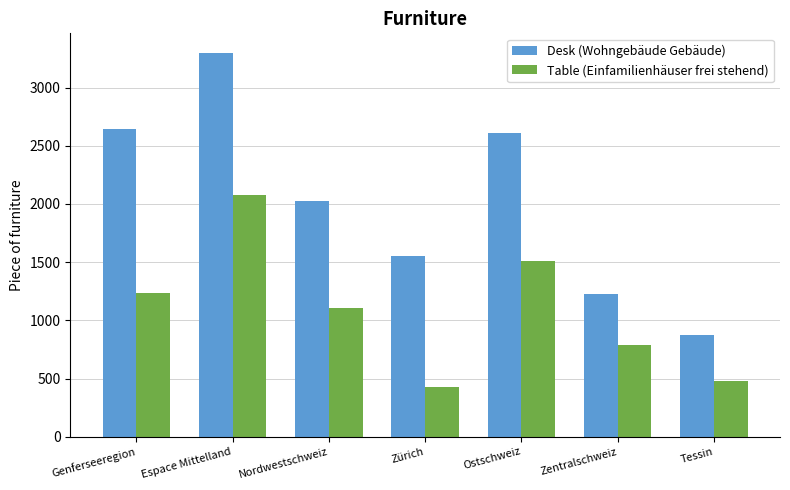

What is the difference between the Table (Einfamilienhäuser frei stehend) values at Zürich and Zentralschweiz?

360